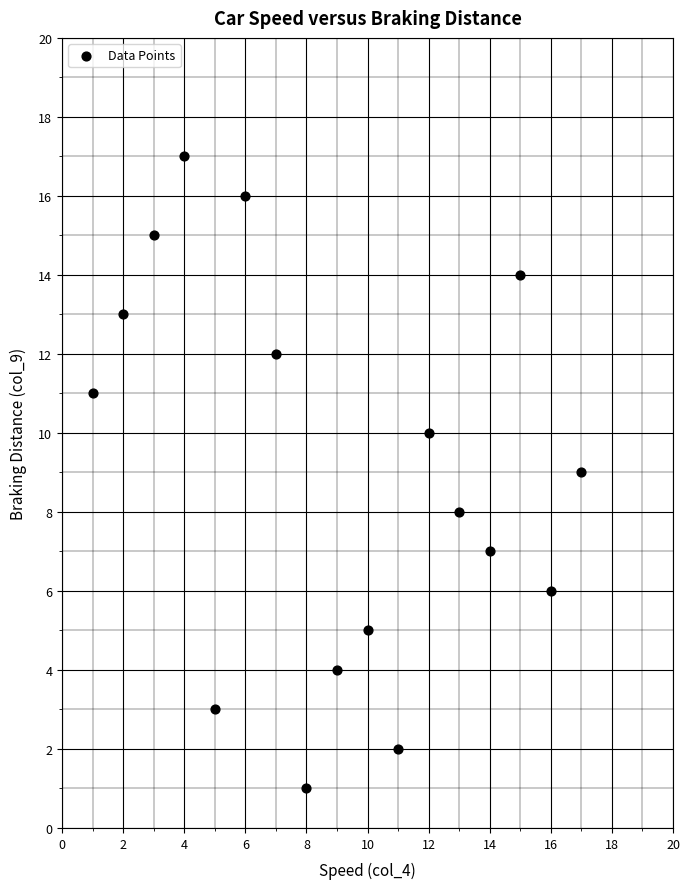

What is the range of Y values (max minus min)?

16